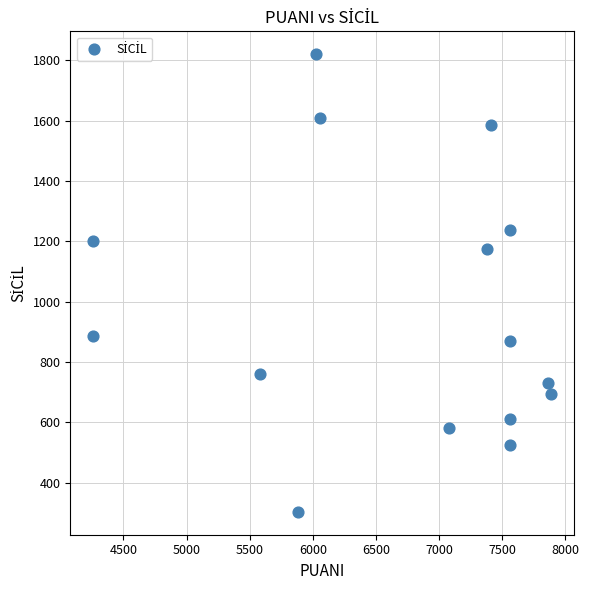

What is the range of Y values (max minus min)?

1516